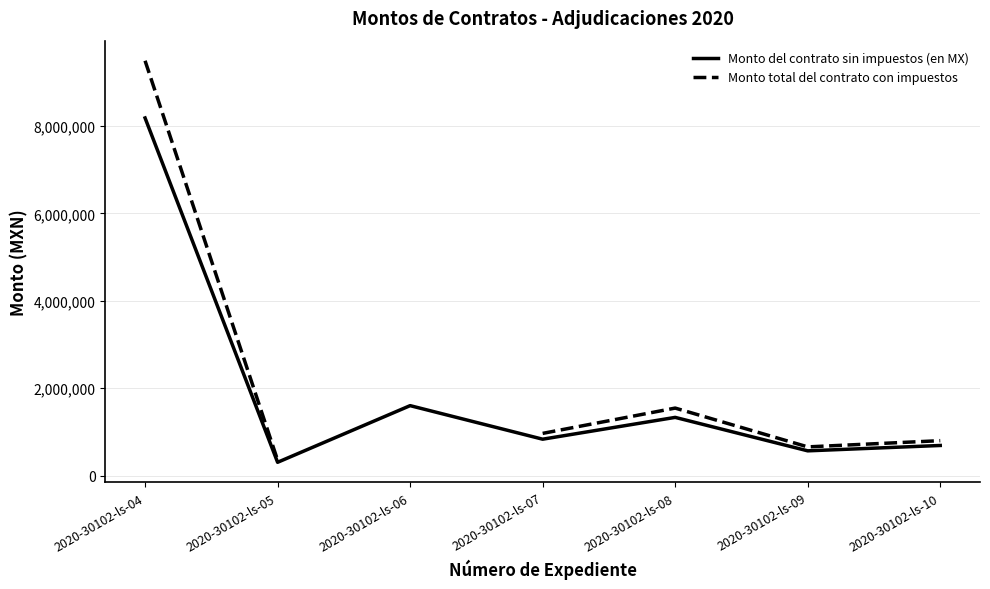

Where is Monto del contrato sin impuestos (en MX) nearest to the value 4243877?

2020-30102-ls-06